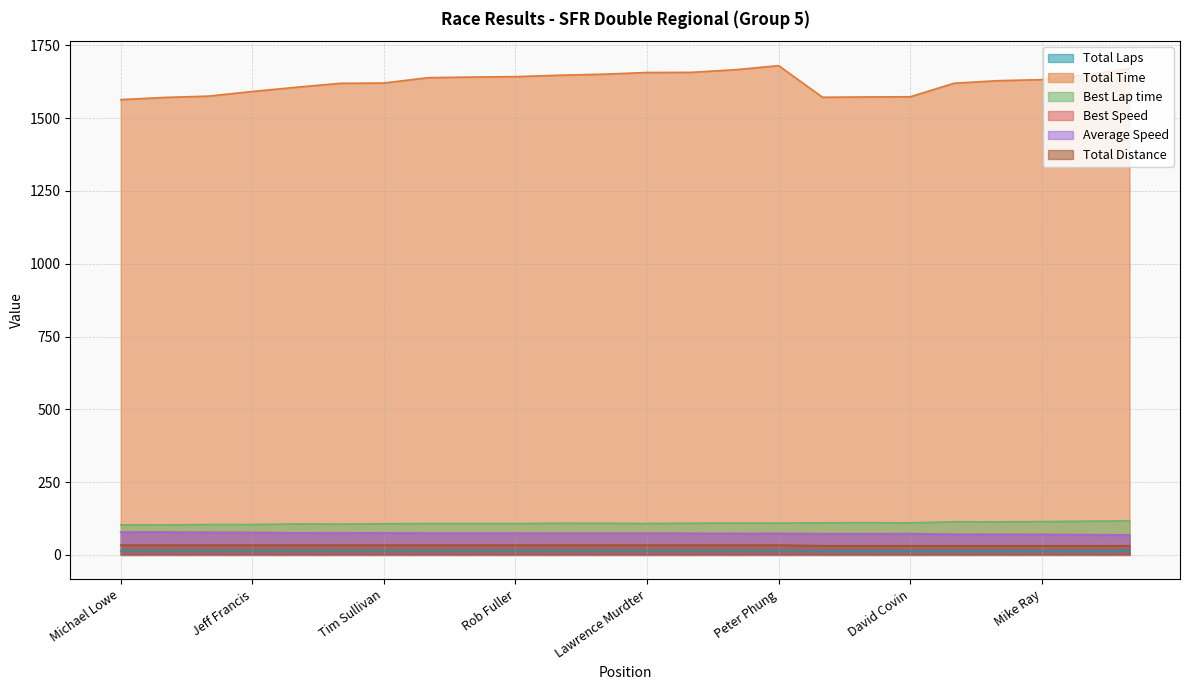

Between Lawrence Murdter and Dwayne Komush, which series saw the biggest shift?

Total Time